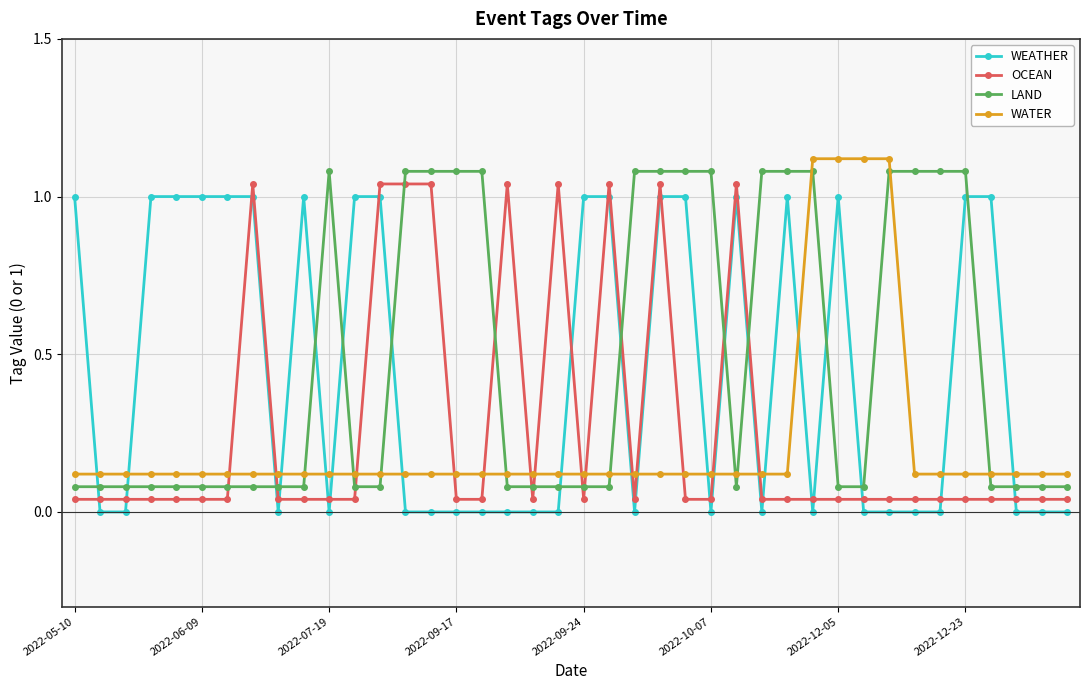

How many series are shown in this chart?

4